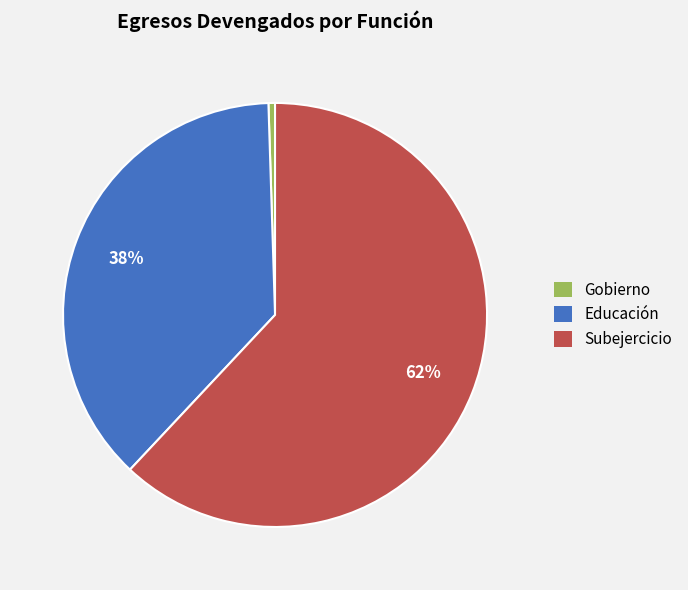

What is the largest slice in the pie chart?

Subejercicio